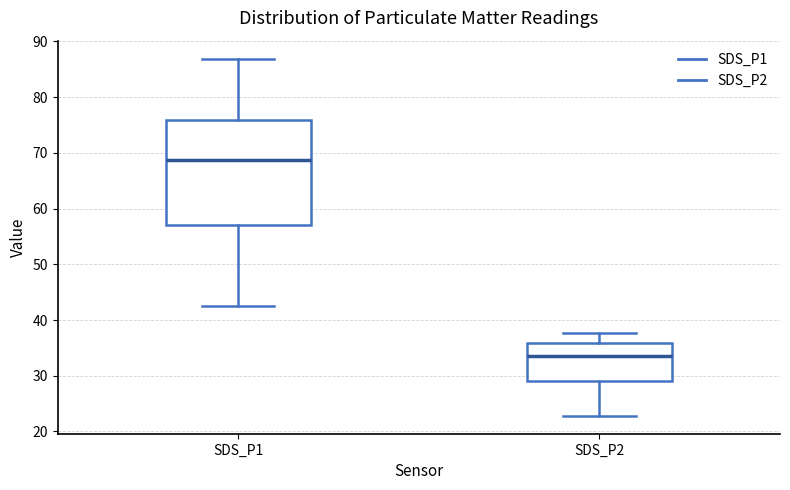

Which box has the lowest median line?

SDS_P2